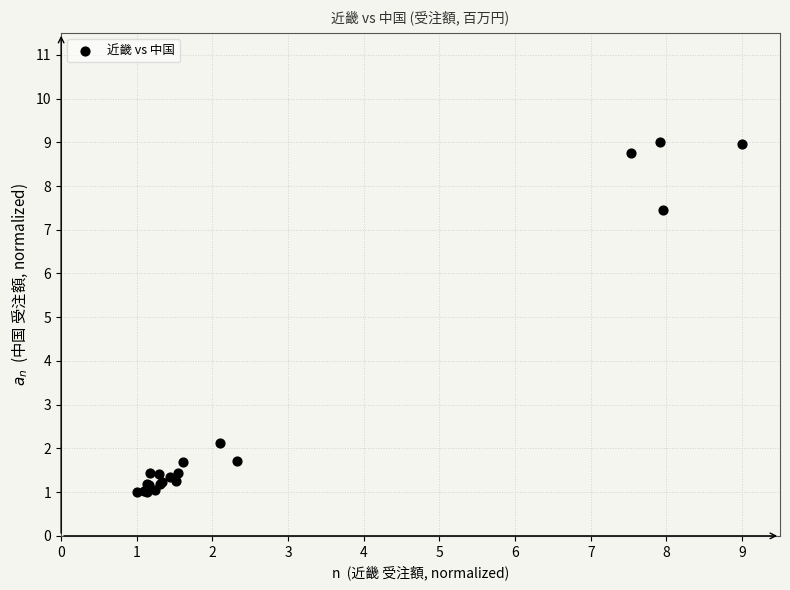

What Y value in the scatter plot is closest to 5?

7.5